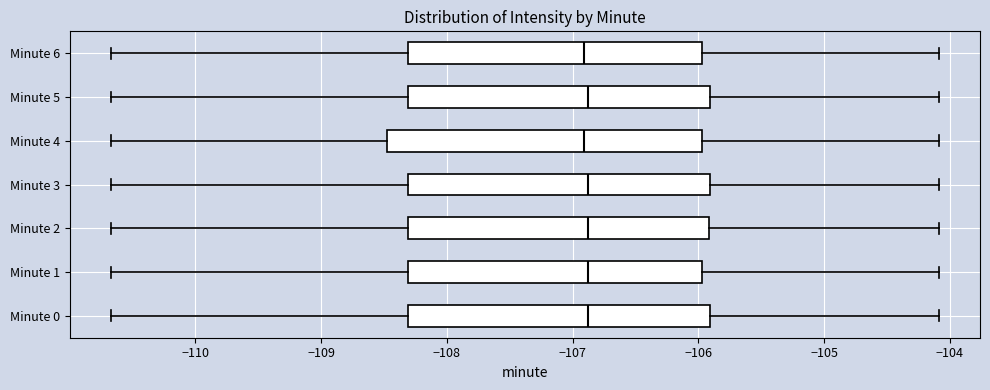

Reading bottom to top, read every box against the x-axis: the position of its median line, the range the box covers, and the ends of its whiskers. The values are not printed on the chart, so give them approximately, as read against the axis.

Minute 0: median -106.9, box -108.3 to -105.9, whiskers -110.7 to -104.1
Minute 1: median -106.9, box -108.3 to -106.0, whiskers -110.7 to -104.1
Minute 2: median -106.9, box -108.3 to -105.9, whiskers -110.7 to -104.1
Minute 3: median -106.9, box -108.3 to -105.9, whiskers -110.7 to -104.1
Minute 4: median -106.9, box -108.5 to -106.0, whiskers -110.7 to -104.1
Minute 5: median -106.9, box -108.3 to -105.9, whiskers -110.7 to -104.1
Minute 6: median -106.9, box -108.3 to -106.0, whiskers -110.7 to -104.1